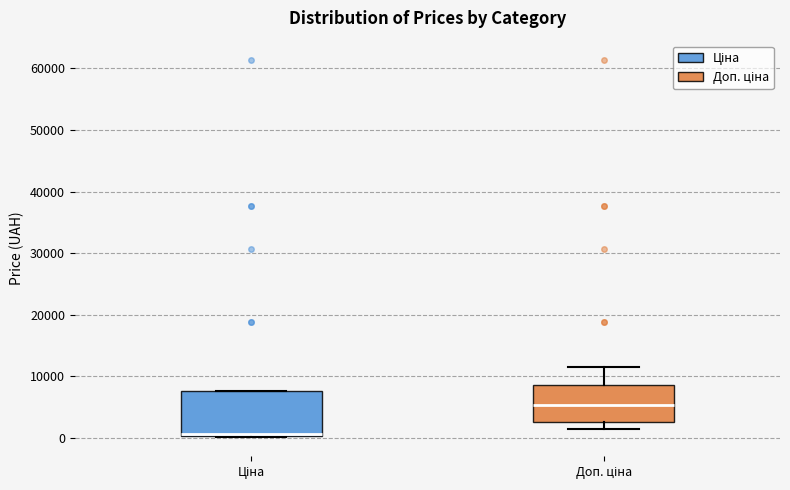

Which box is the tallest, from its lower edge to its upper edge?

Ціна